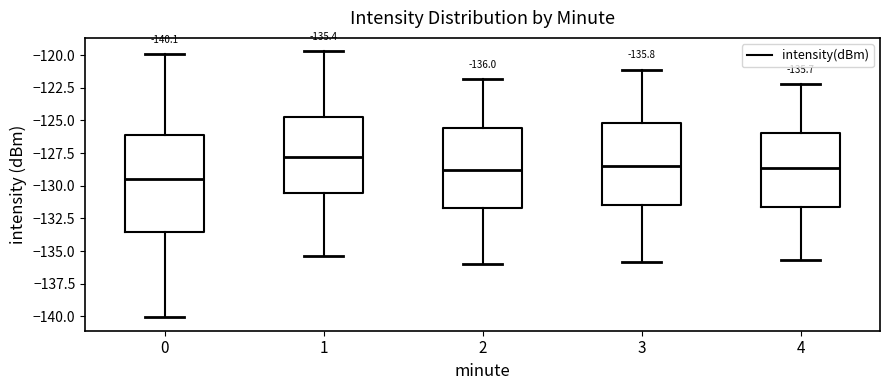

Comparing the boxes themselves (not the whiskers), which one is the tallest?

0